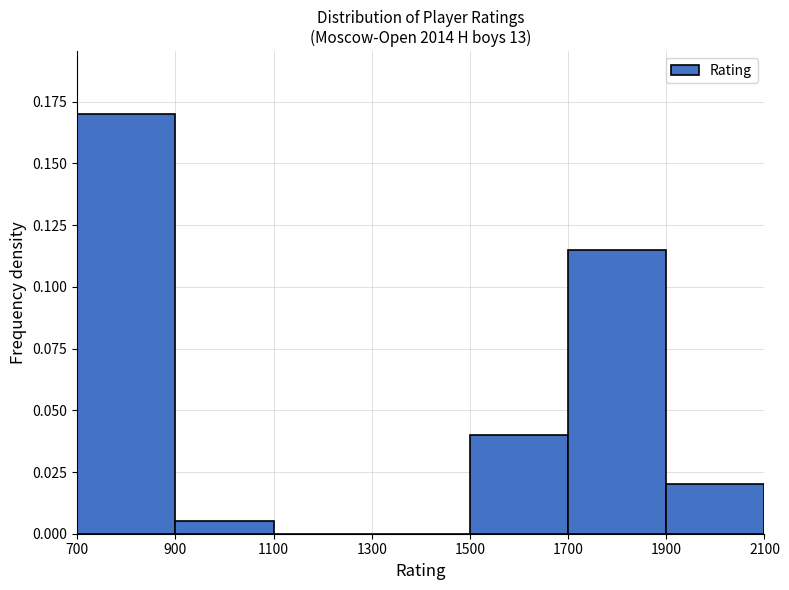

How tall is the bar that spans 900 to 1100 on the x-axis? The values are not printed on the chart, so give them approximately, as read against the axis.

0.005